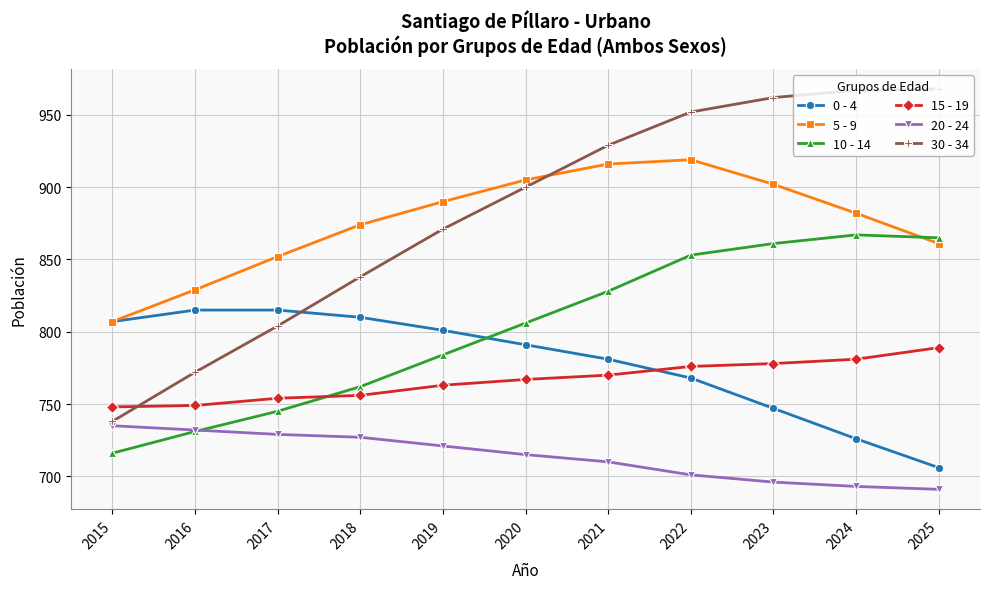

True or false: 30 - 34 and 5 - 9 cross at least once.

True